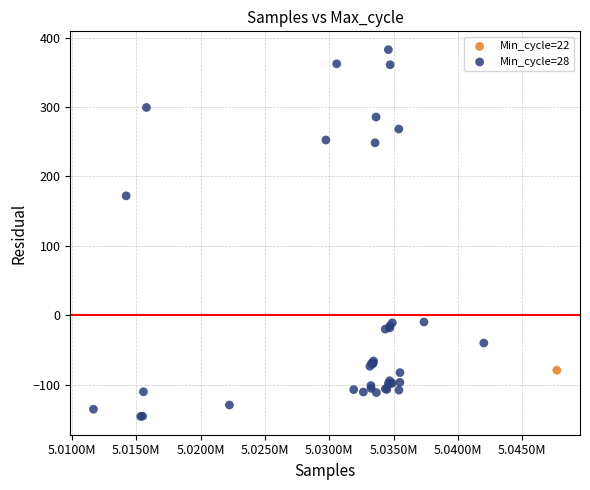

What are all the series names shown in the legend?

Min_cycle=22, Min_cycle=28